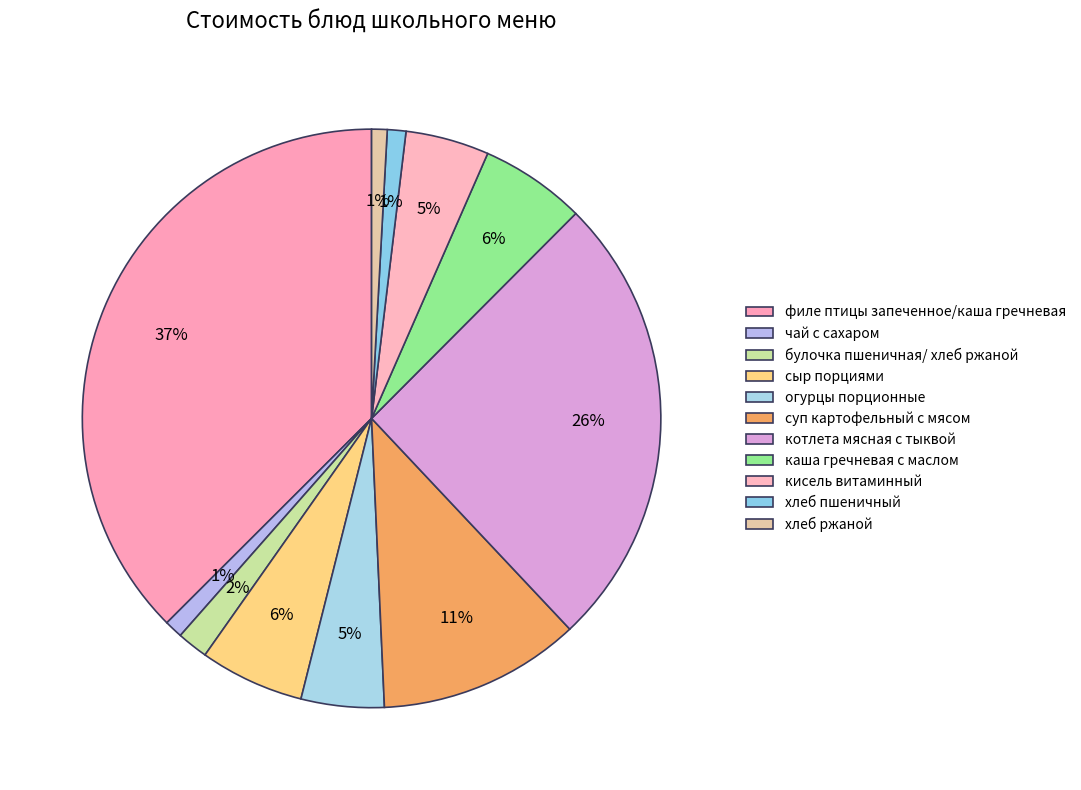

Which has a higher value, хлеб ржаной or котлета мясная с тыквой?

котлета мясная с тыквой